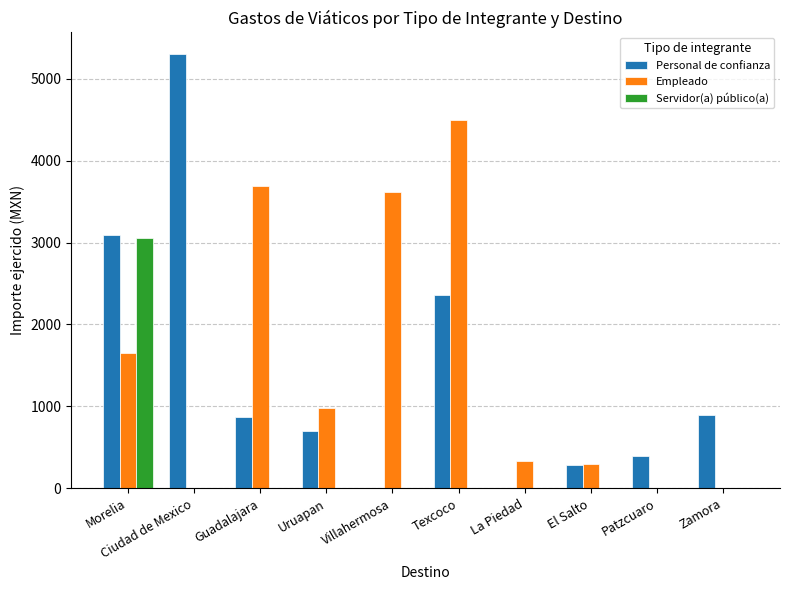

Between Ciudad de Mexico and Zamora, which series saw the biggest shift?

Personal de confianza